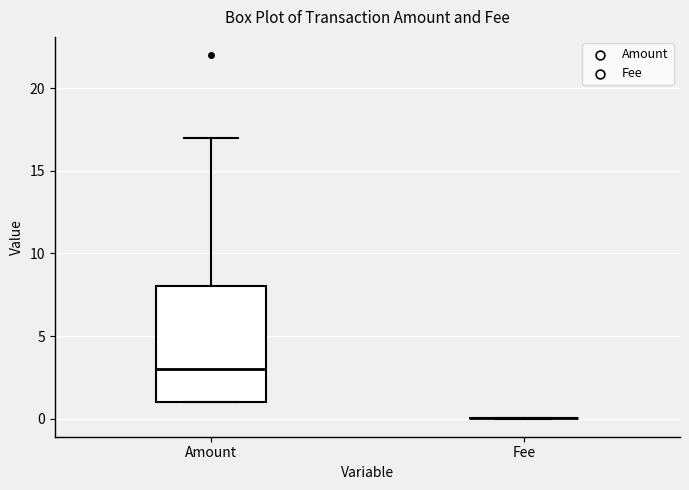

Reading left to right, transcribe this box plot: for each box, give where its median line is, the range the box spans, and where its two whiskers end, as read against the y-axis. The values are not printed on the chart, so give them approximately, as read against the axis.

Amount: median 3, box 1 to 8, whiskers 1 to 17
Fee: box collapsed to a line at 0, whiskers 0 to 0